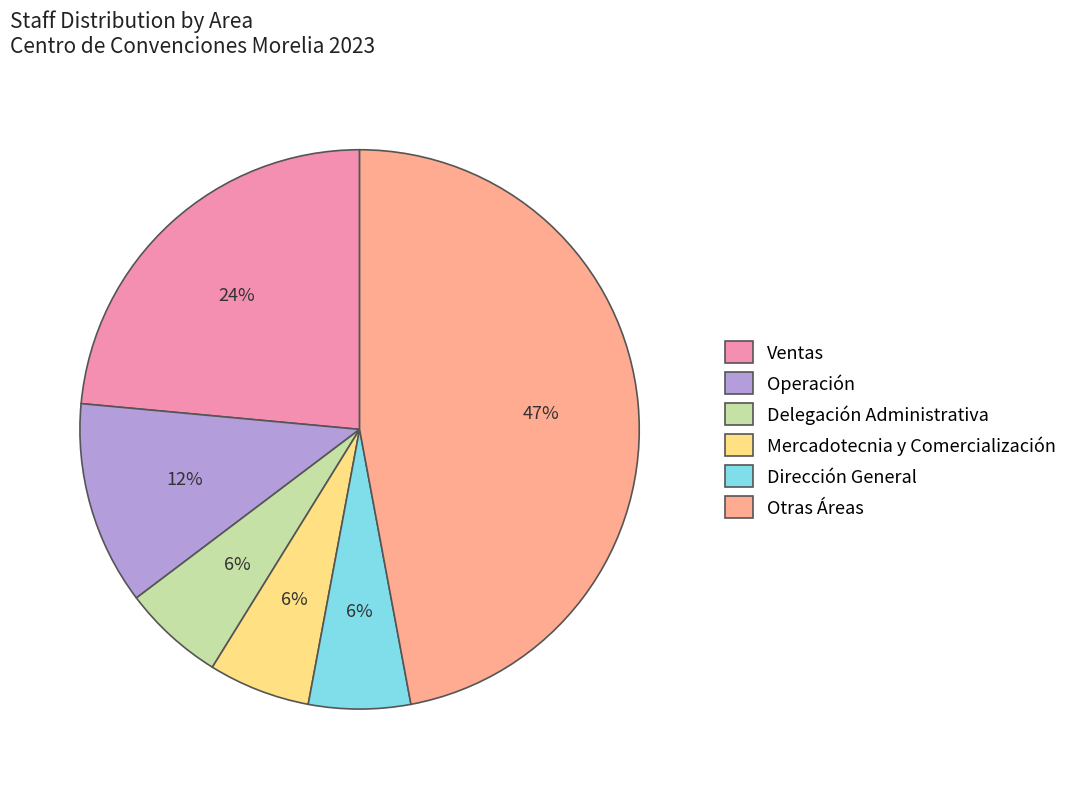

To the nearest percent, what is the average slice percentage?

17%